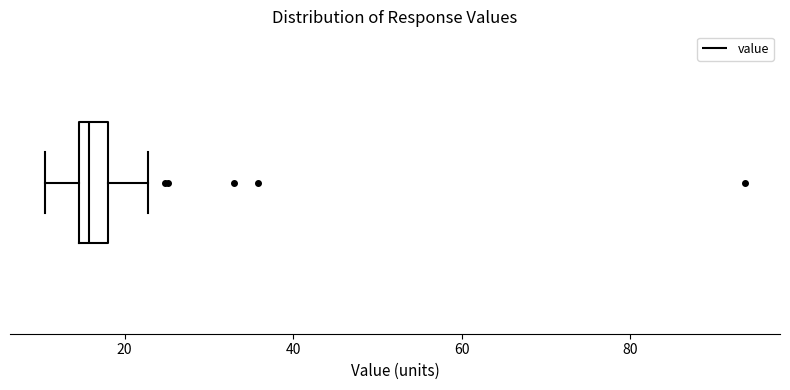

Where is the left edge of the box on the x-axis? The values are not printed on the chart, so give them approximately, as read against the axis.

14